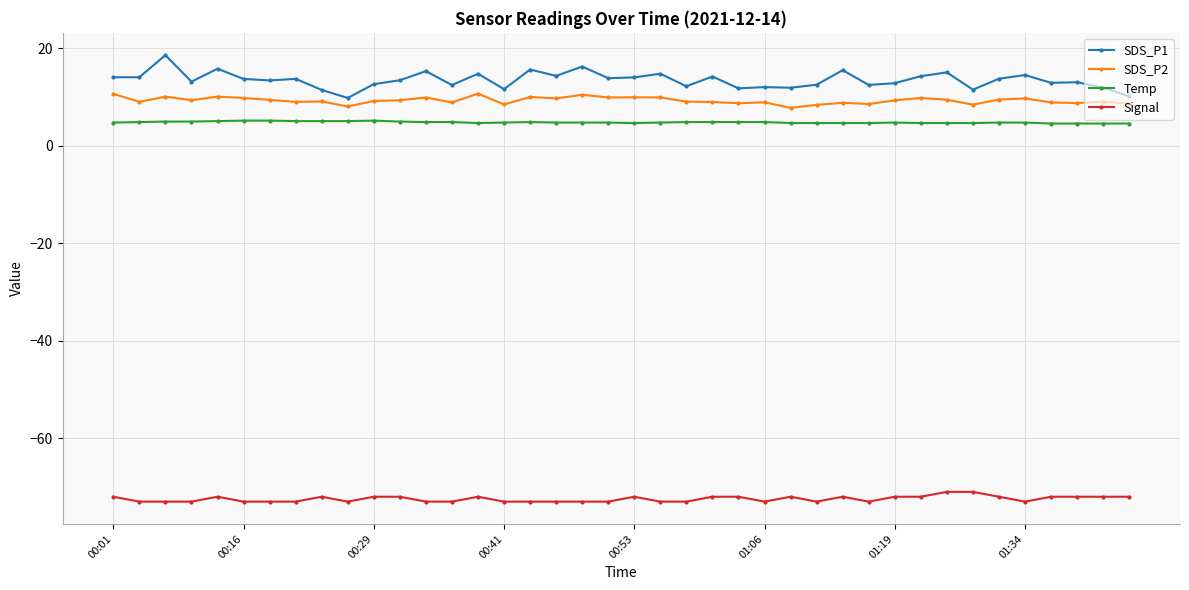

Rank the series by their maximum value, from lowest to highest.

Signal, Temp, SDS_P2, SDS_P1